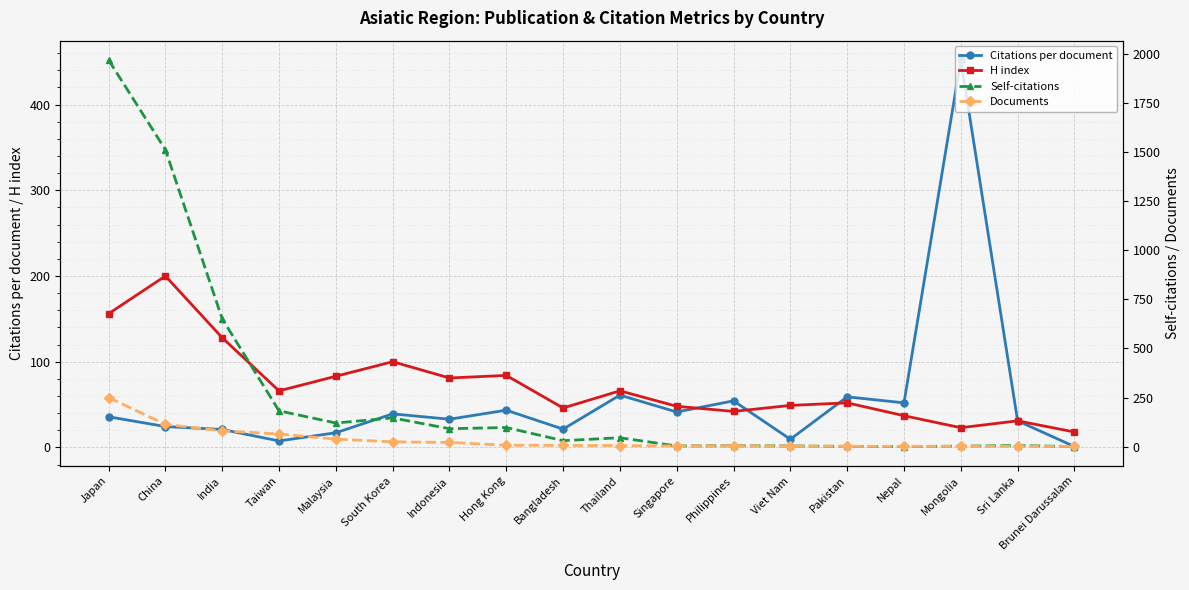

Which series has the widest spread of values?

Self-citations